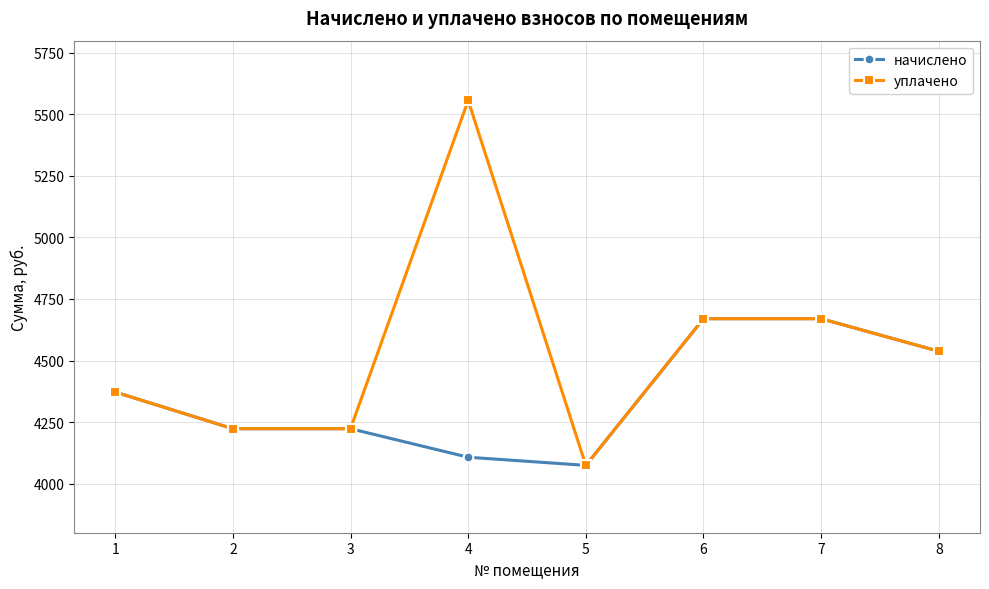

Count the number of data series in this chart.

2